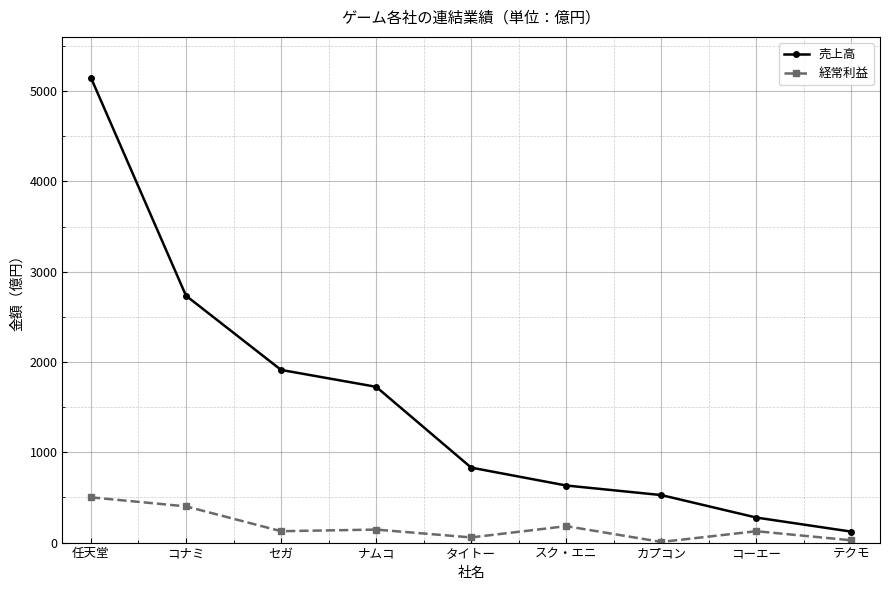

What is the label of the 9th point from the left?

テクモ